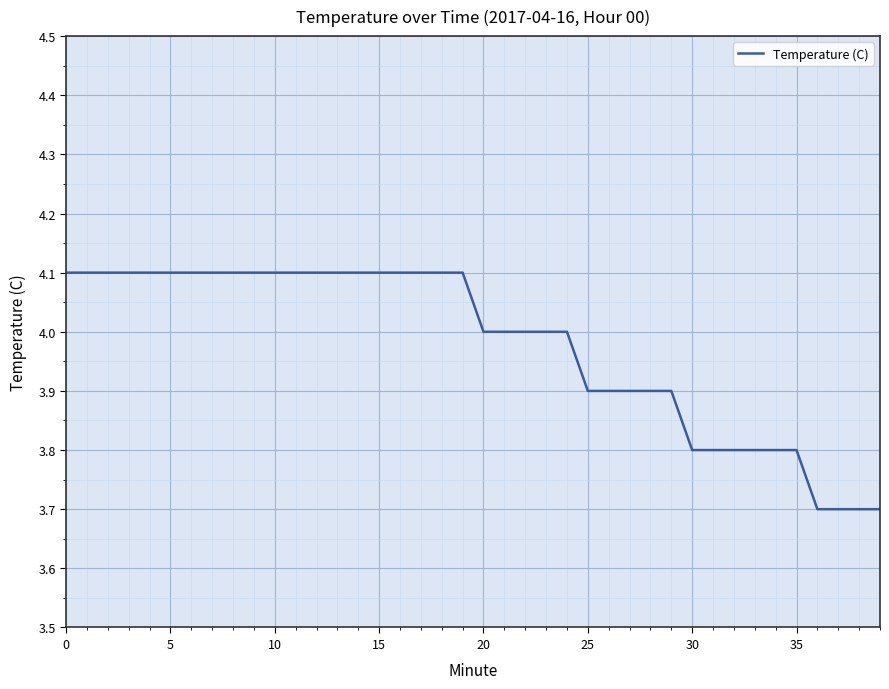

Reading right to left, extract all data points from this chart.

3.7	3.7	3.7	3.7	3.8	3.8	3.8	3.8	3.8	3.8	3.9	3.9	3.9	3.9	3.9	4.0	4.0	4.0	4.0	4.0	4.1	4.1	4.1	4.1	4.1	4.1	4.1	4.1	4.1	4.1	4.1	4.1	4.1	4.1	4.1	4.1	4.1	4.1	4.1	4.1